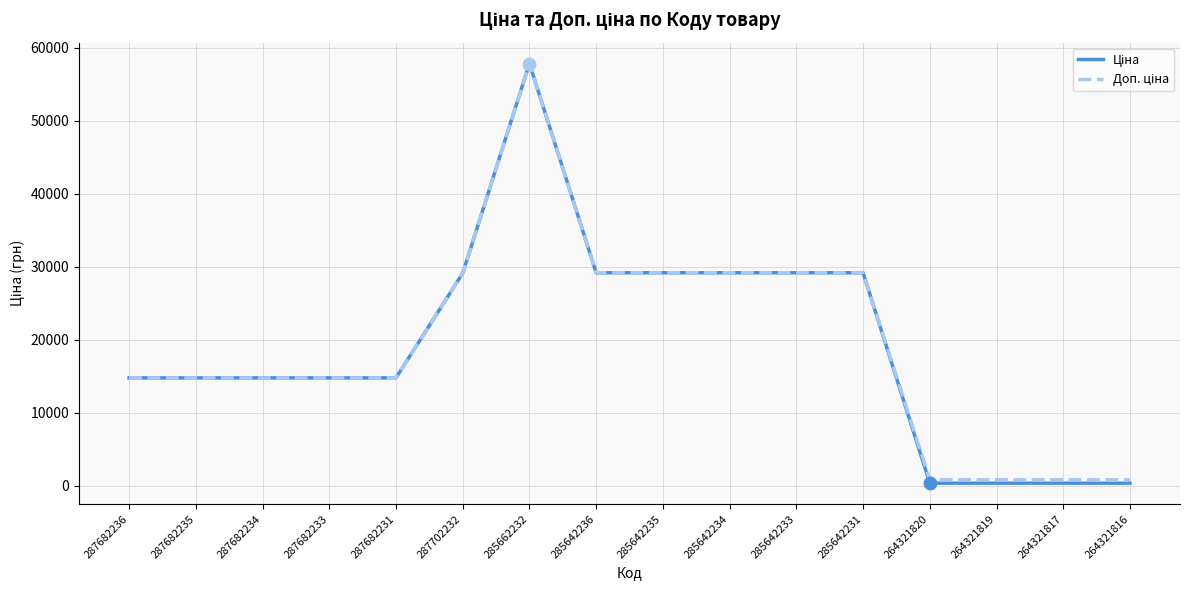

What is the total value across all series at 287682235?

29601.6